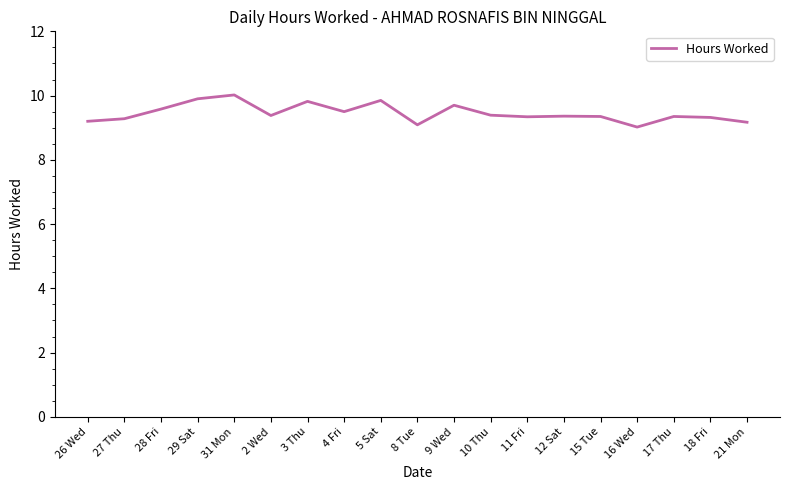

What is the maximum value shown in the chart?

10.0